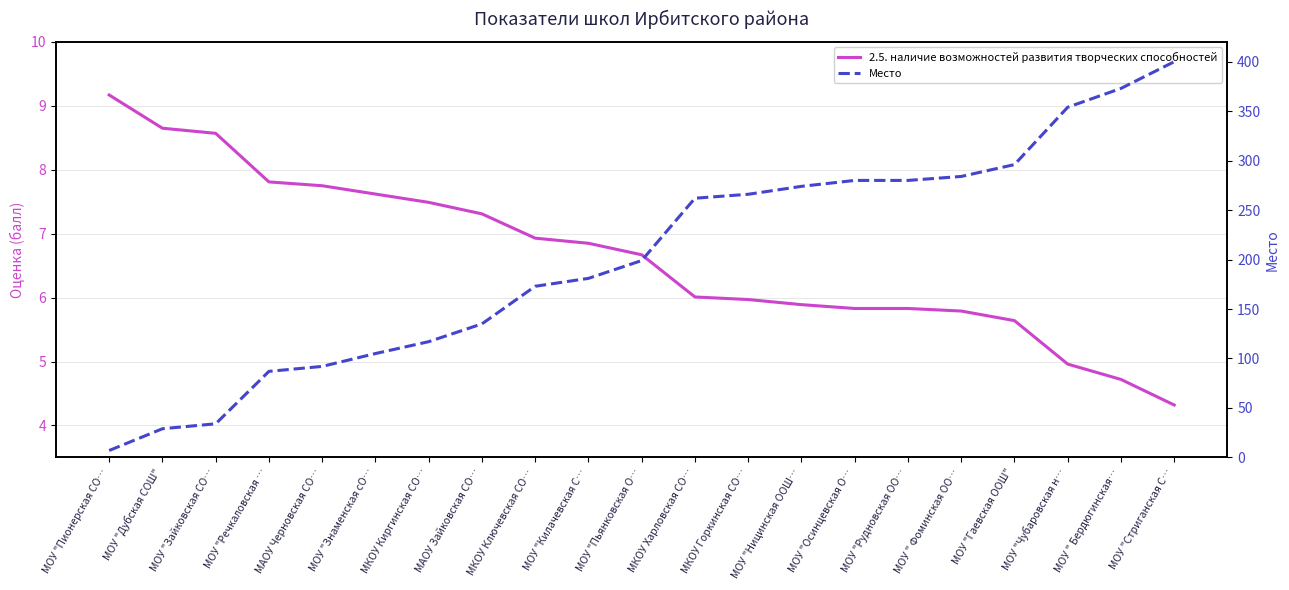

What is the total value across all series at МКОУ Ключевская СО…?

179.9